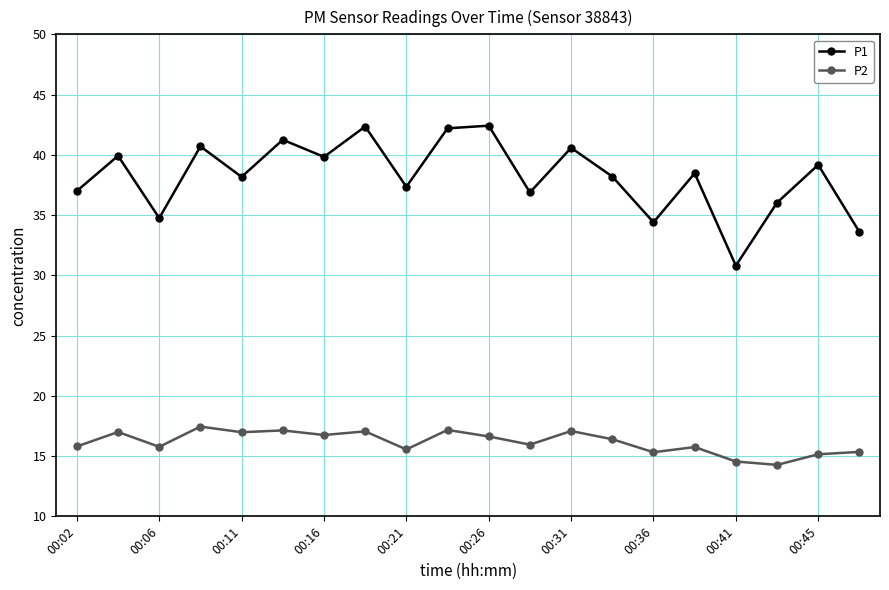

What is the maximum value shown in the chart?

42.4